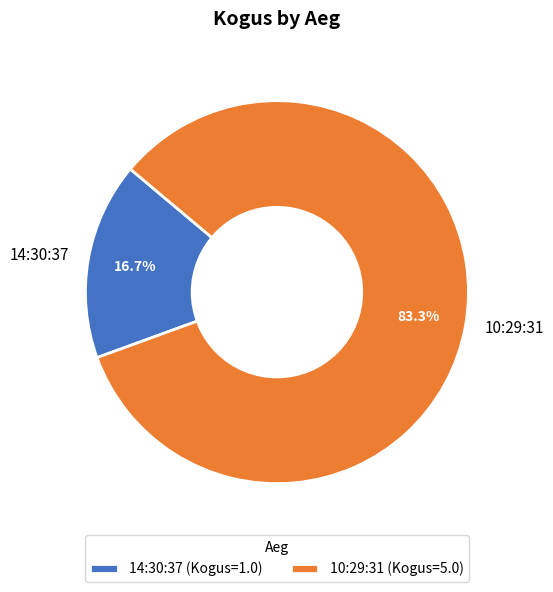

Between 14:30:37 and 10:29:31, which is larger?

10:29:31